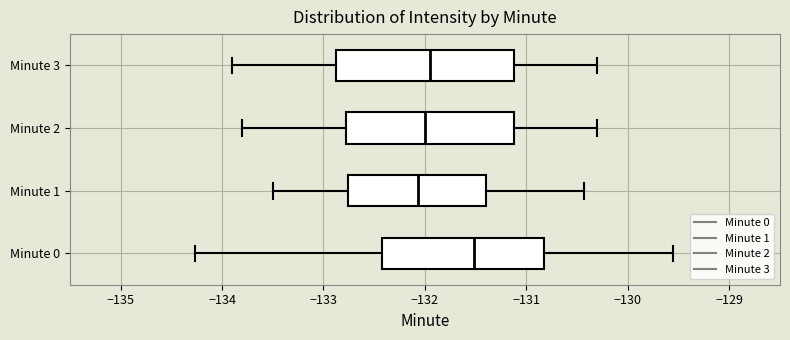

Reading bottom to top, read every box against the x-axis: the position of its median line, the range the box covers, and the ends of its whiskers. The values are not printed on the chart, so give them approximately, as read against the axis.

Minute 0: median -131.5, box -132.4 to -130.8, whiskers -134.3 to -129.6
Minute 1: median -132.1, box -132.8 to -131.4, whiskers -133.5 to -130.4
Minute 2: median -132.0, box -132.8 to -131.1, whiskers -133.8 to -130.3
Minute 3: median -131.9, box -132.9 to -131.1, whiskers -133.9 to -130.3